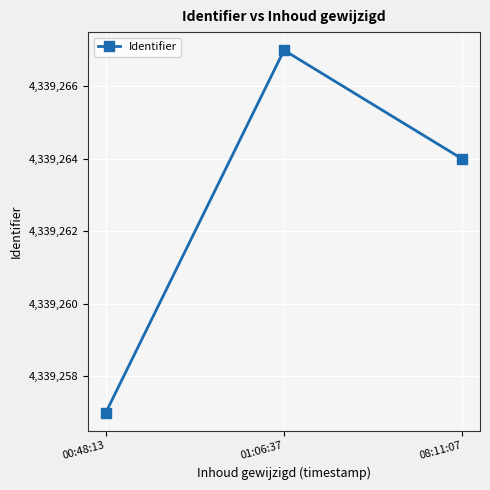

What is the ratio of the value at 01:06:37 to the value at 00:48:13?

1.0